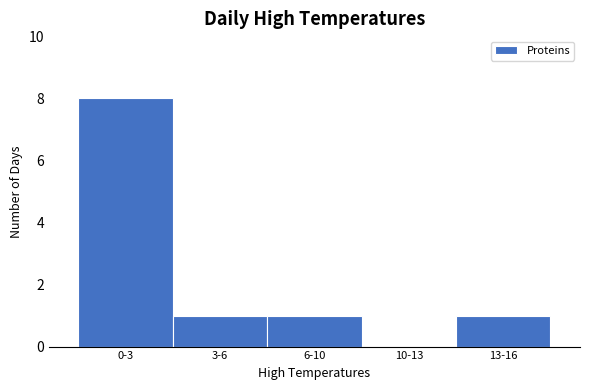

Reading left to right, what are all the values shown in this chart?

0-3=8	3-6=1	6-10=1	10-13=0	13-16=1